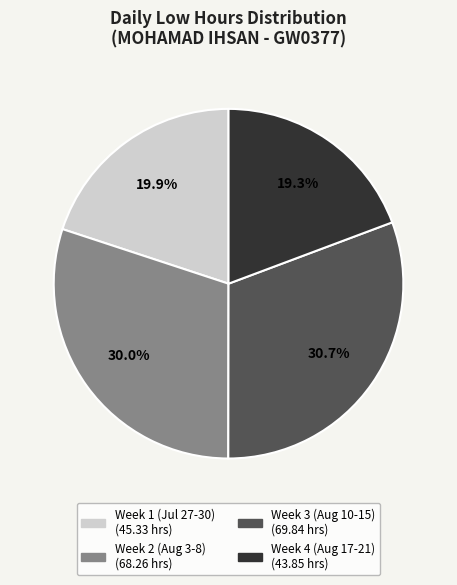

Is there any slice that represents more than half of the pie?

No